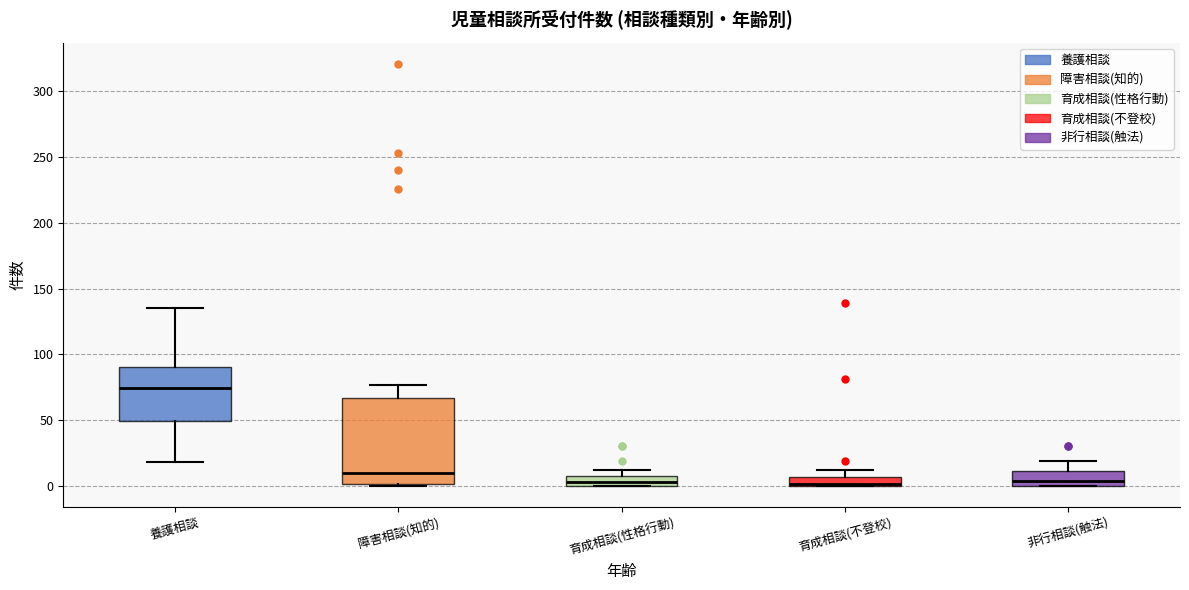

Where does the upper whisker of the box for 障害相談(知的) end on the y-axis? The values are not printed on the chart, so give them approximately, as read against the axis.

75